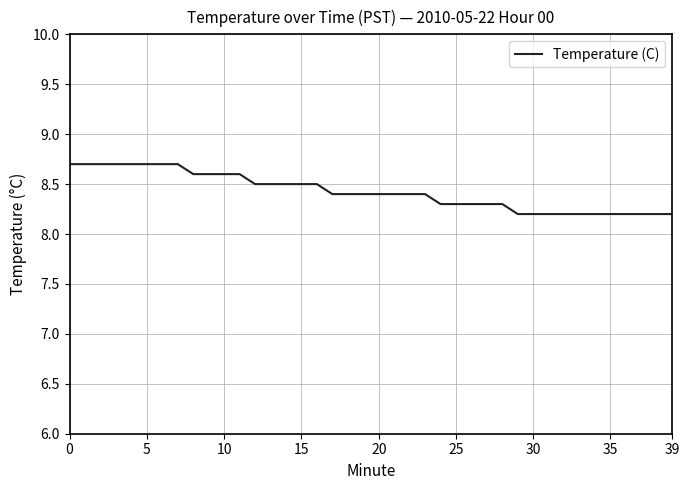

What is the minimum value shown in the chart?

8.2